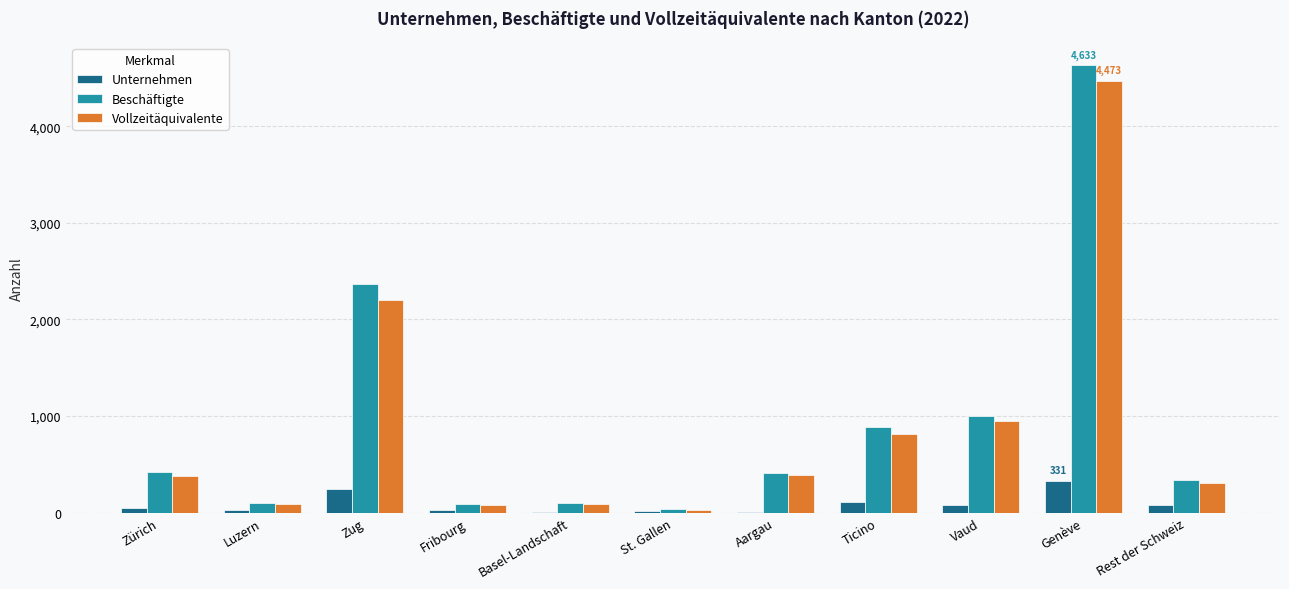

At which category does the chart reach its peak across all series?

Genève